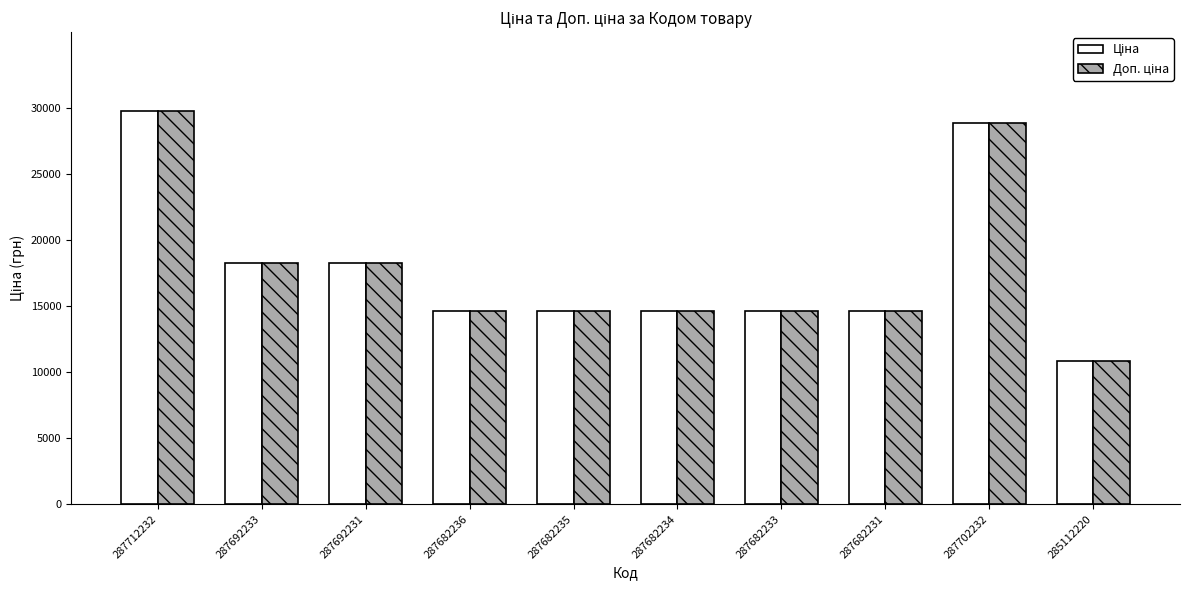

What is the total value across all series at 287682235?

29299.2